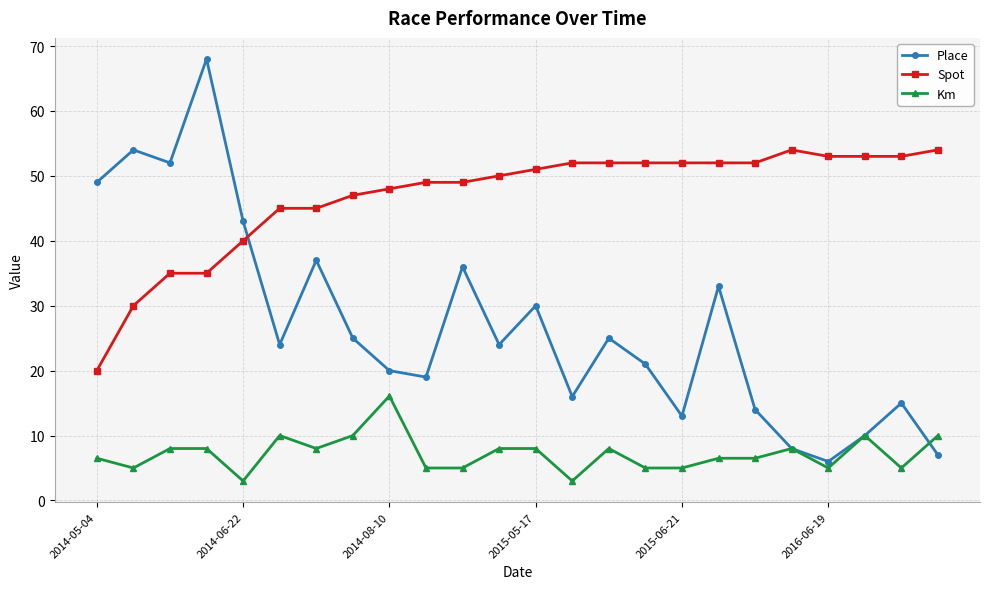

Which series has the largest total across all categories?

Spot